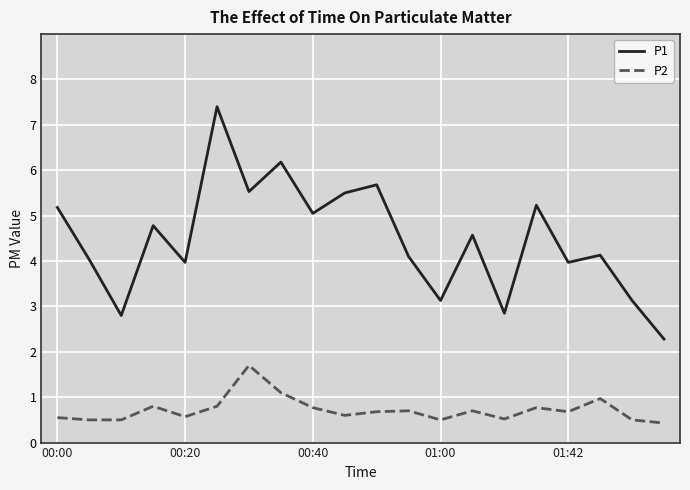

What is the difference between the maximum and minimum values in the P2 series?

1.3